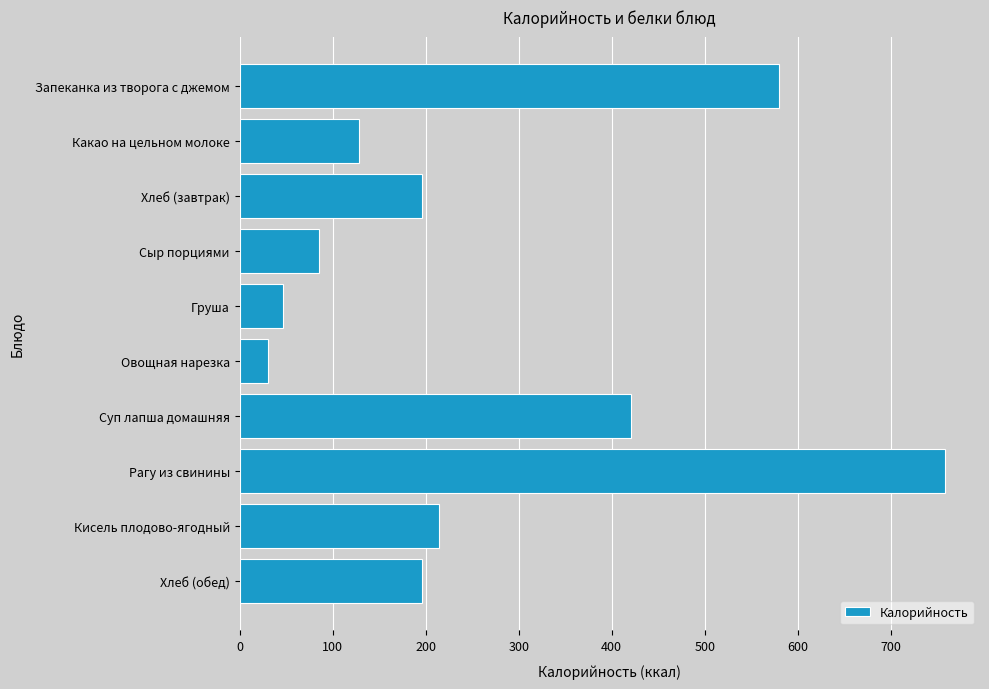

Which category has the highest value across all series?

Рагу из свинины